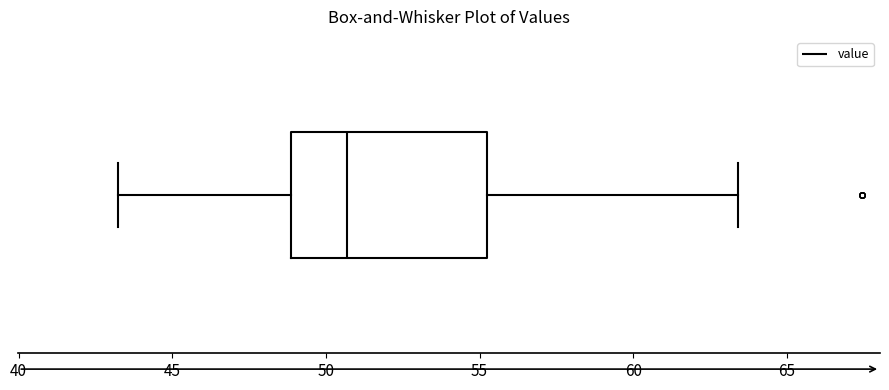

Read this box plot against the x-axis: the position of the median line, the range covered by the box, and the ends of both whiskers. The values are not printed on the chart, so give them approximately, as read against the axis.

median 50.5, box 49.0 to 55.0, whiskers 43.0 to 63.5